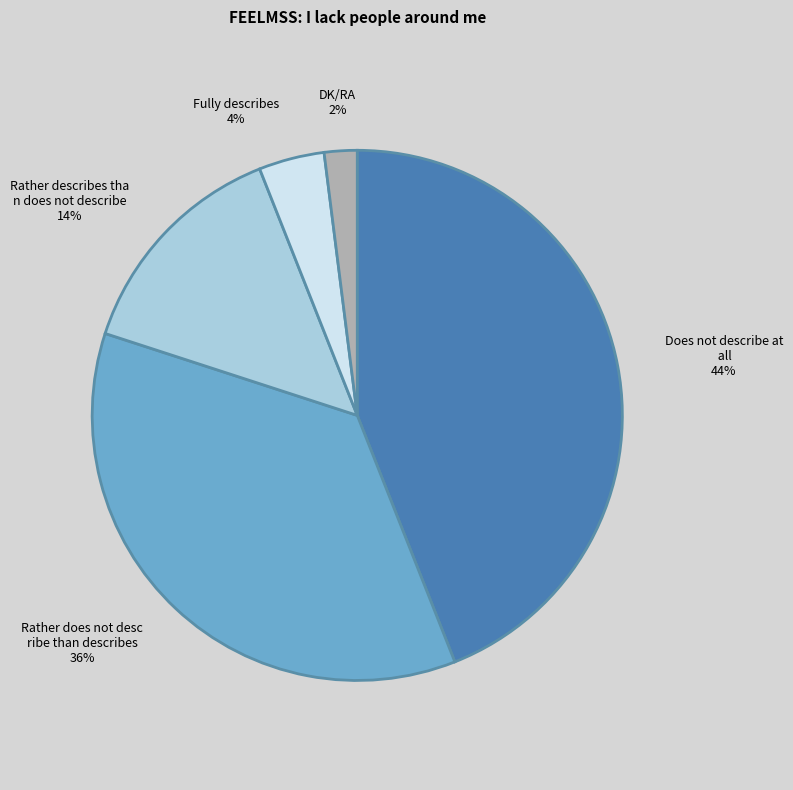

Is there any slice that represents more than half of the pie?

No